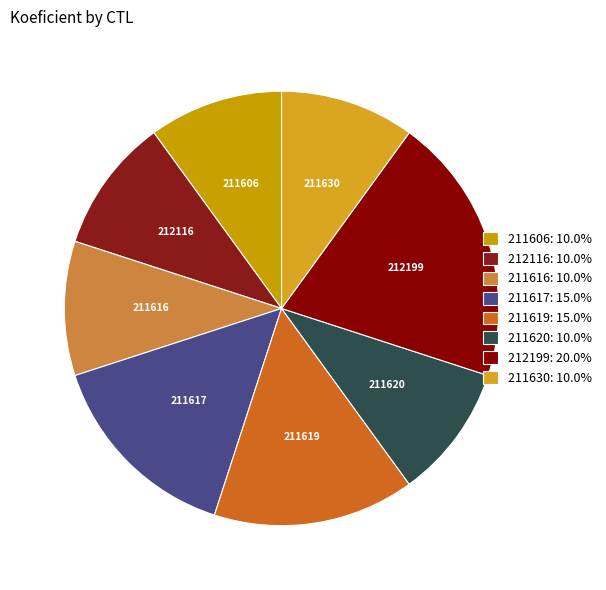

Is there a majority slice in this chart?

No